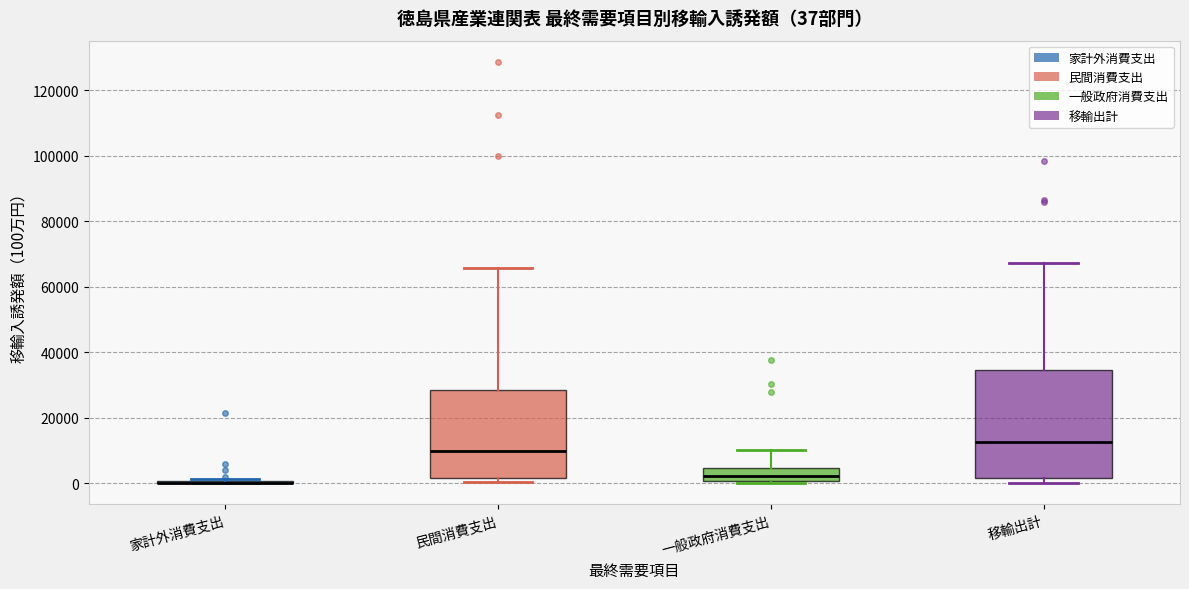

Comparing the boxes themselves (not the whiskers), which one is the tallest?

移輸出計